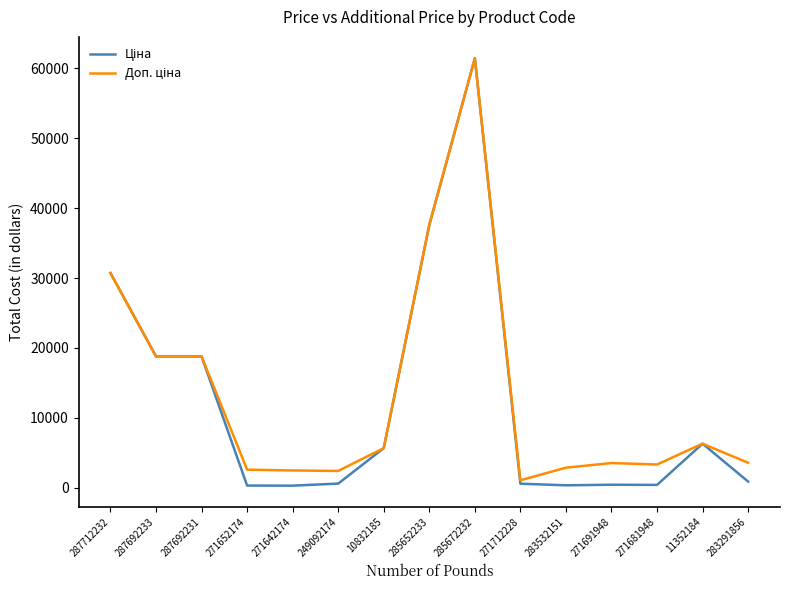

At which category is the sum across all series the highest?

285672232